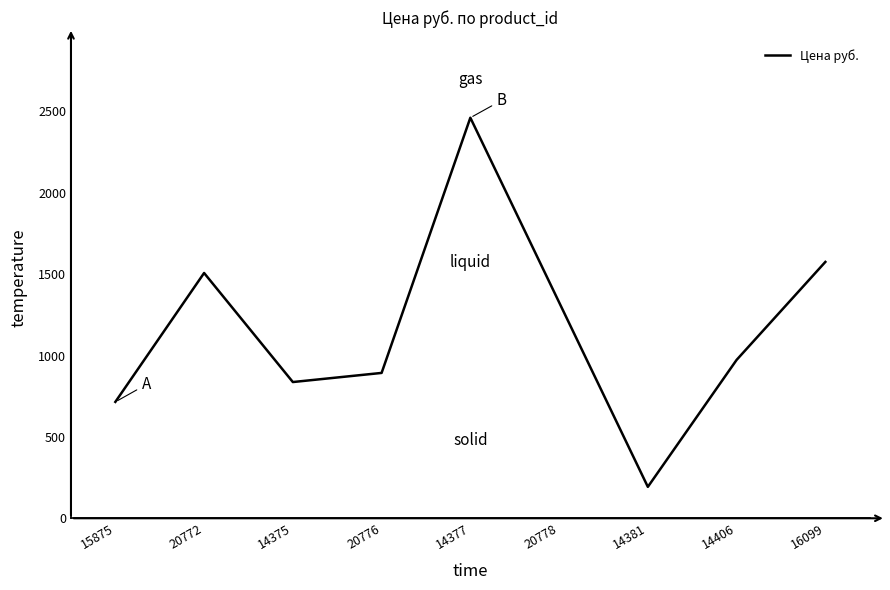

What is the change in value from 20772 to 20778?

-180